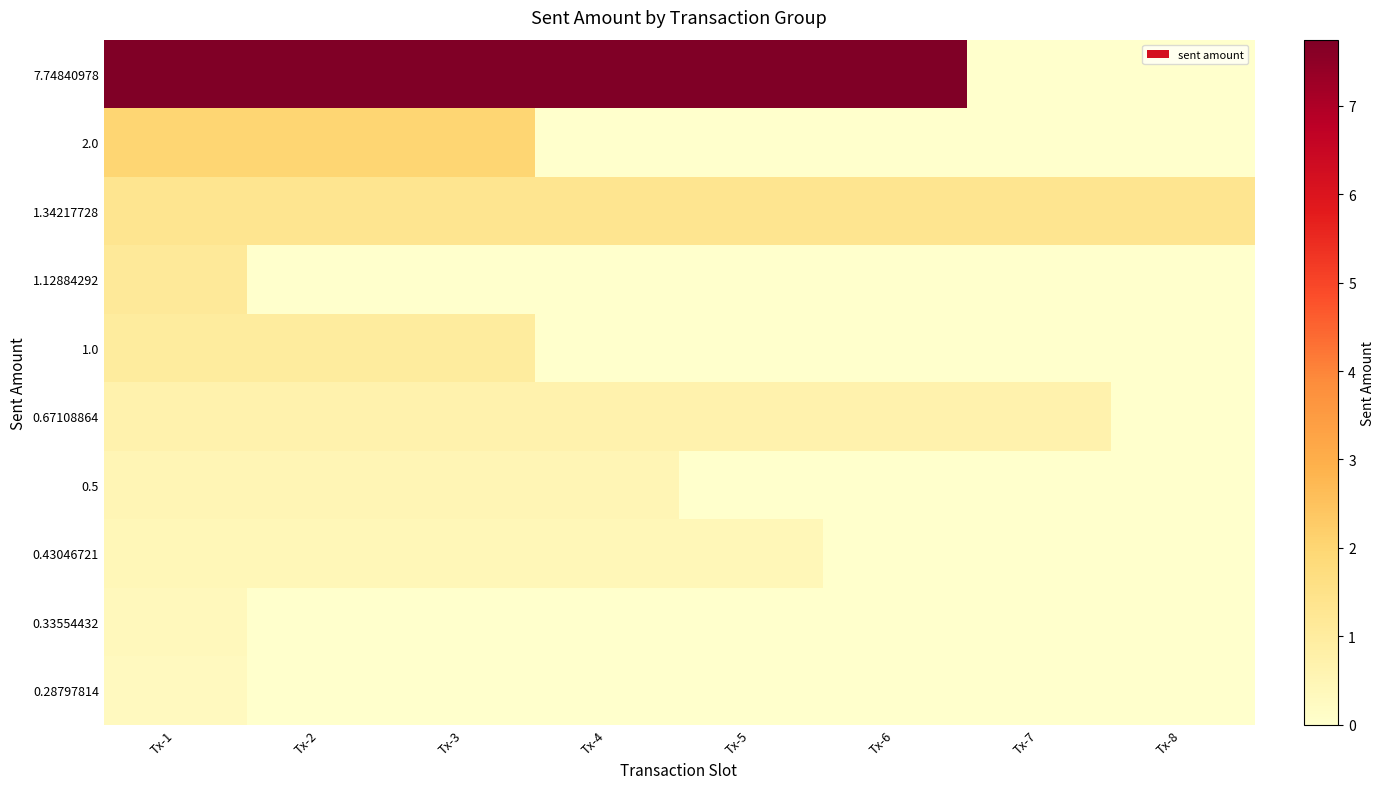

What is the spread (max minus min) of values at Tx-3?

7.7